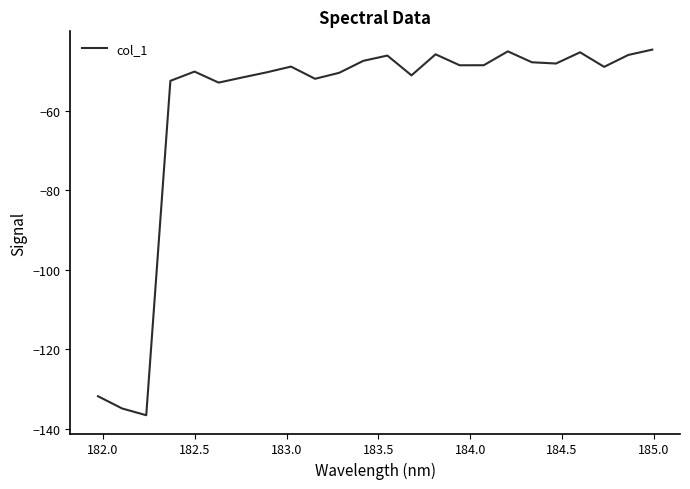

What is the smallest value displayed?

-136.6